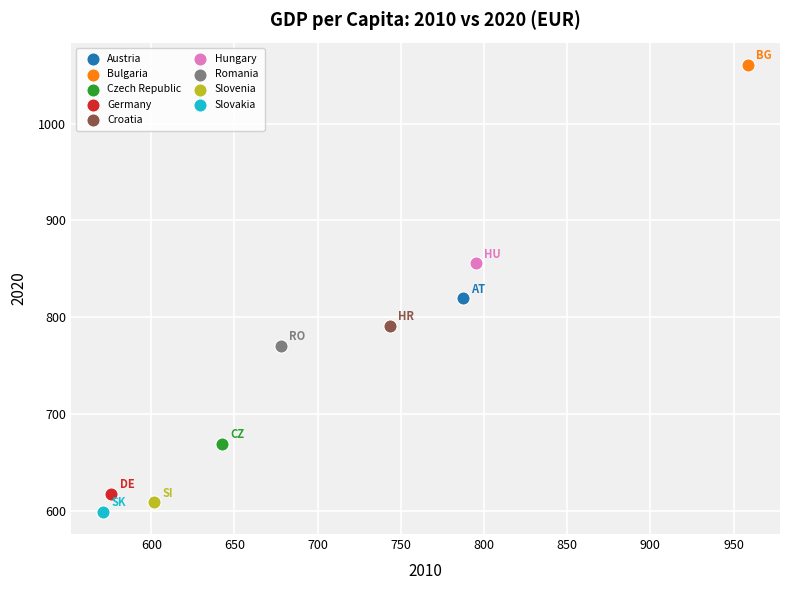

What are all the series names shown in the legend?

Austria, Bulgaria, Czech Republic, Germany, Croatia, Hungary, Romania, Slovenia, Slovakia